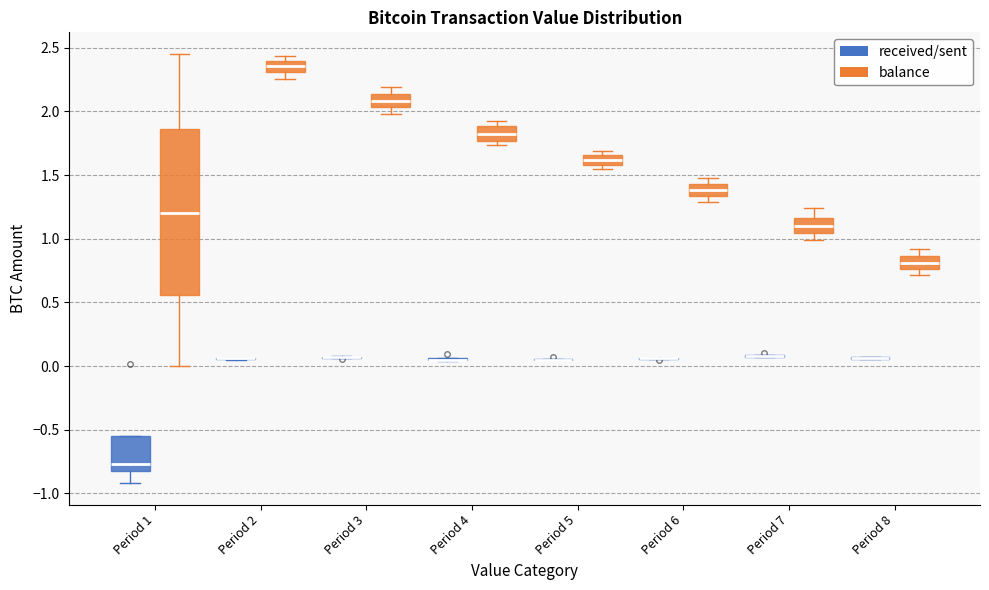

Where is the upper edge of the box for Period 2 (balance) on the y-axis? The values are not printed on the chart, so give them approximately, as read against the axis.

2.40